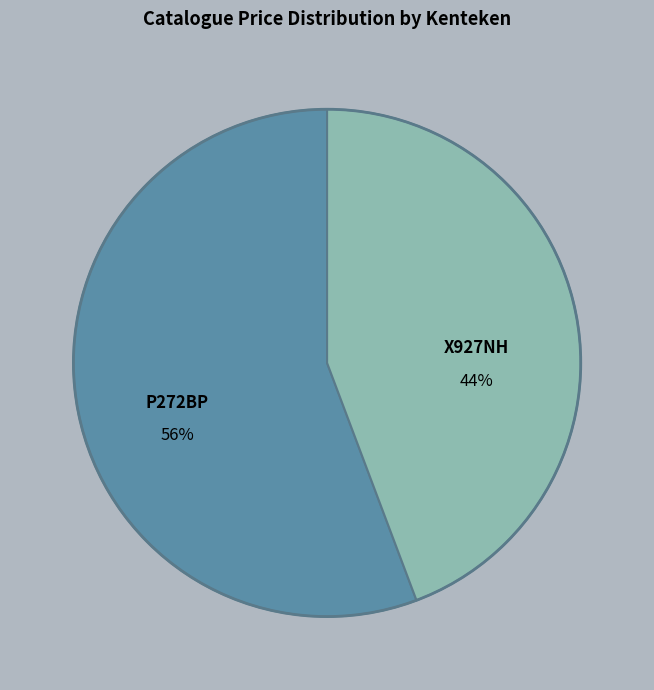

Is there a majority slice in this chart?

Yes